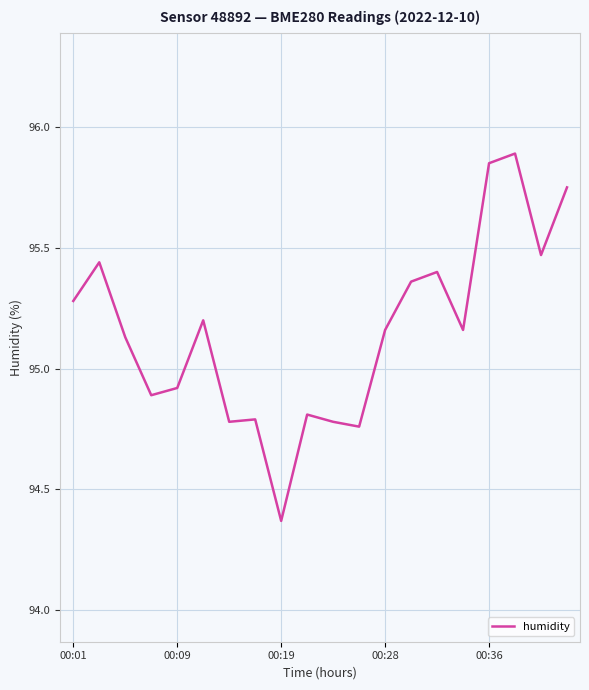

What is the maximum value shown in the chart?

95.9